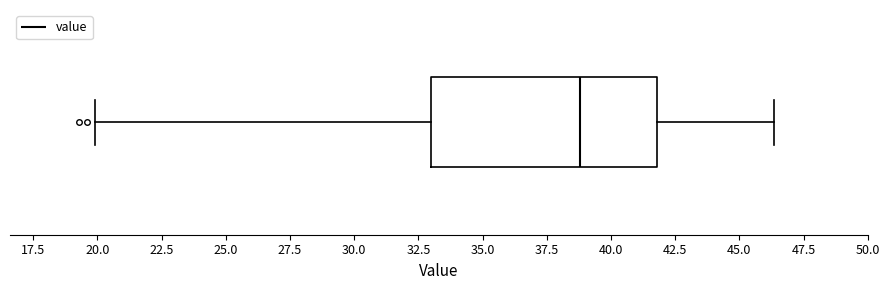

Where does the right whisker of the box end on the x-axis? The values are not printed on the chart, so give them approximately, as read against the axis.

46.5